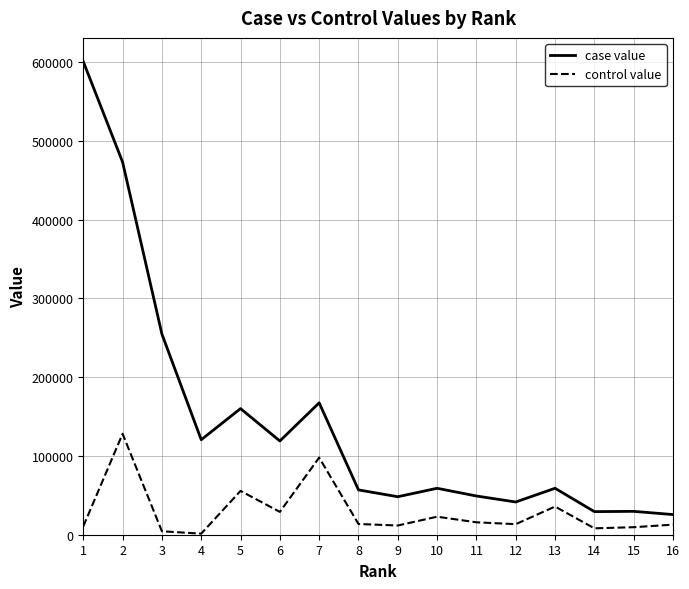

What is the difference between the maximum and minimum values in the control value series?

126691.3